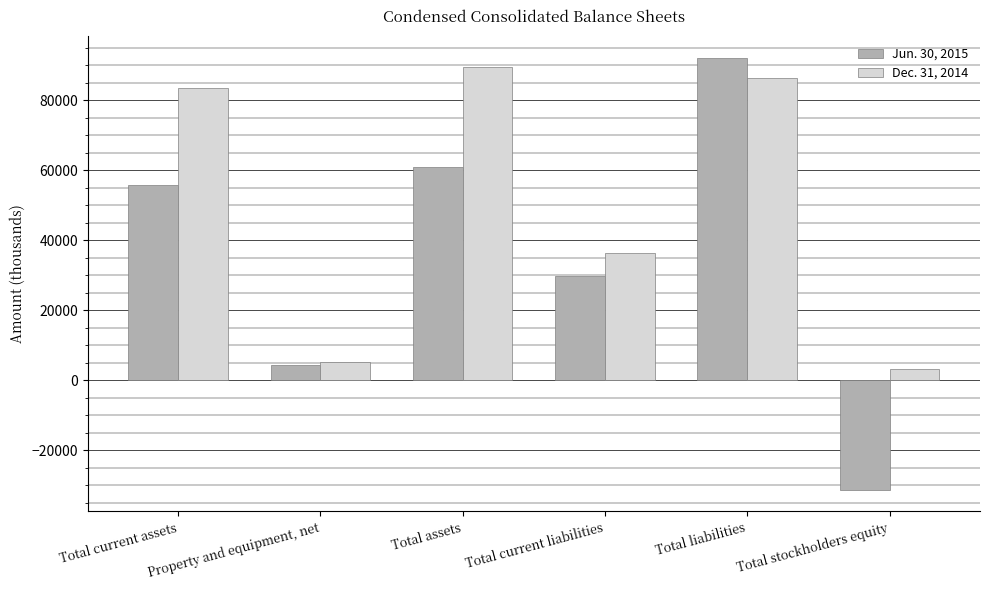

How many values in Jun. 30, 2015 are above zero?

5